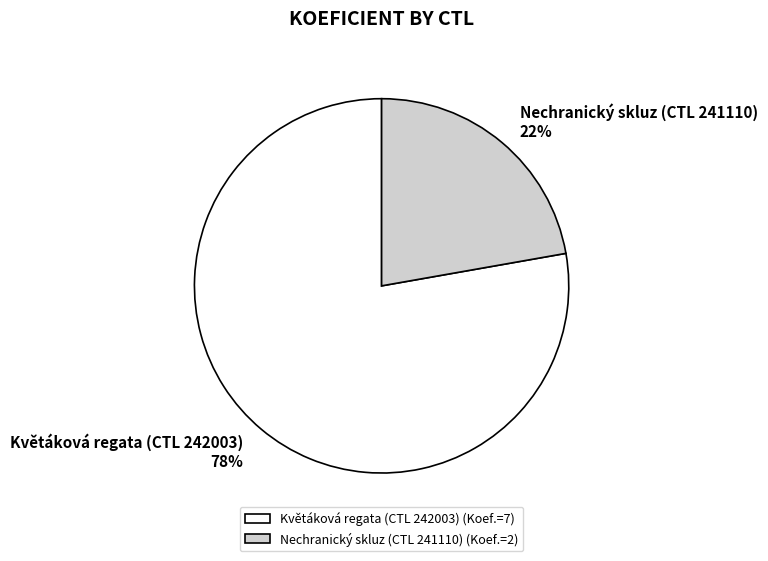

How many slices are in this pie chart?

2